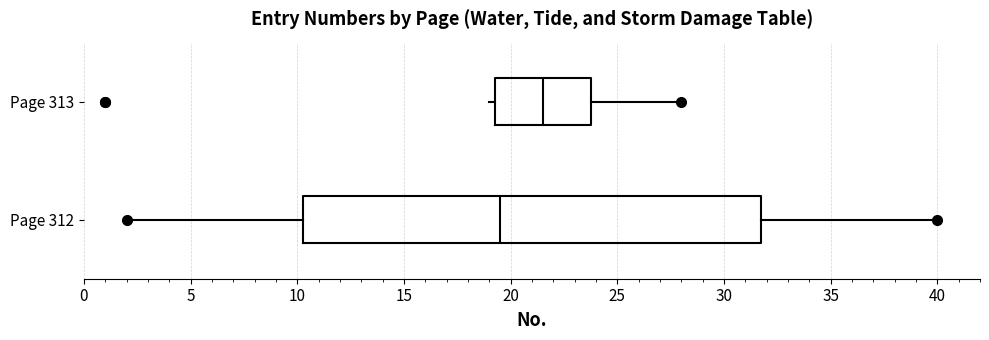

Where does the median line of the box for Page 313 sit on the x-axis? The values are not printed on the chart, so give them approximately, as read against the axis.

21.5